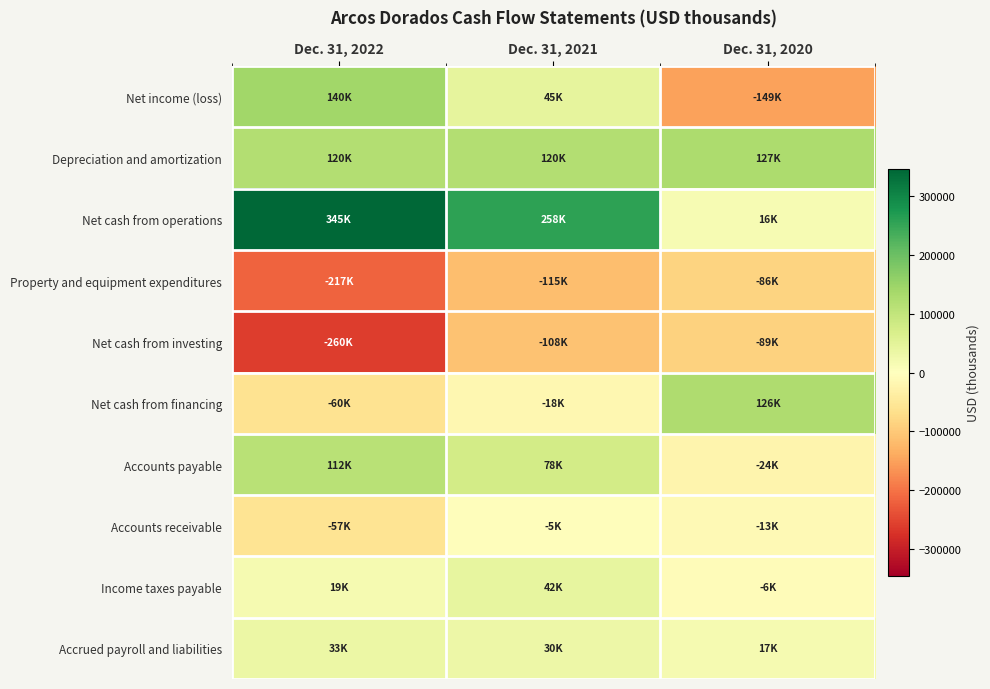

Between Dec. 31, 2022 and Dec. 31, 2021, which series saw the biggest shift?

Net cash from investing